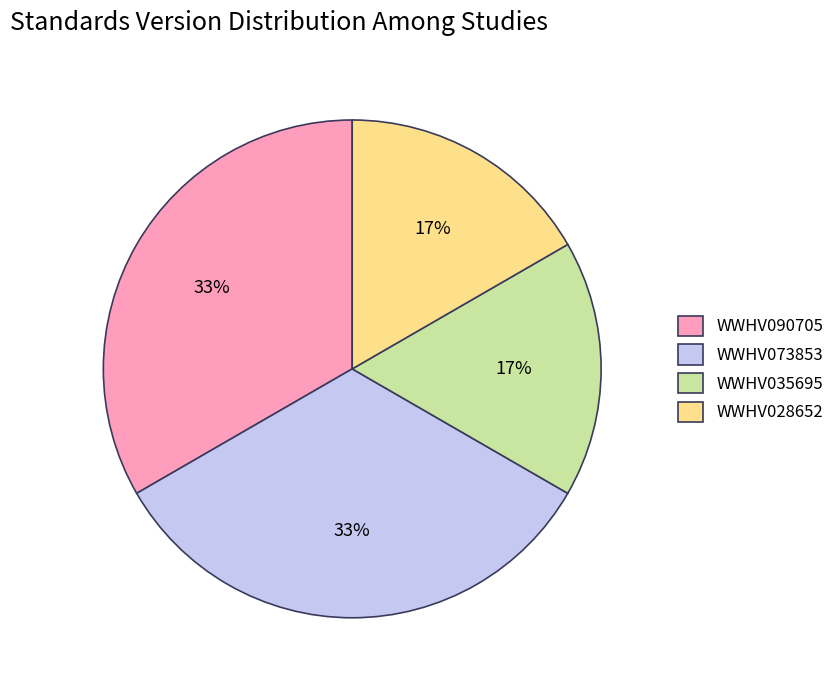

To the nearest percent, what is the average slice percentage?

25%